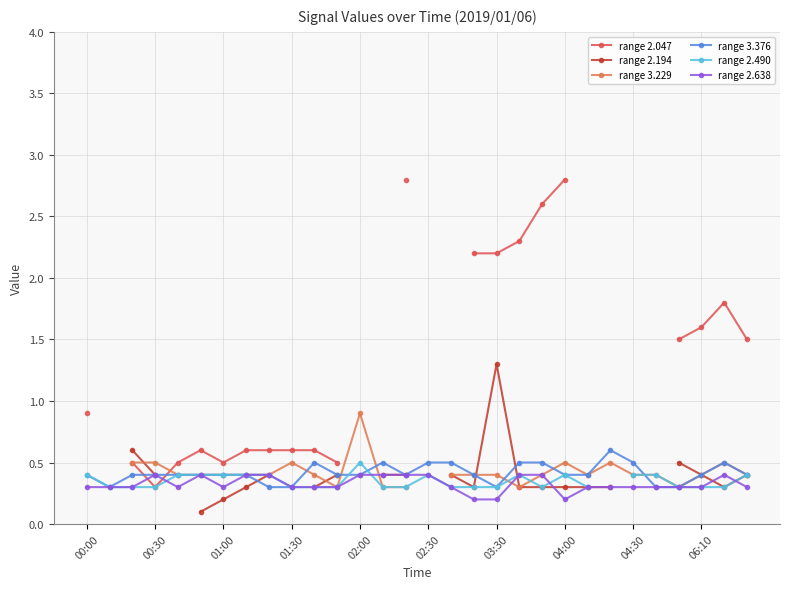

The range 3.376 series shows 0.4 at 00:00. True or false?

True